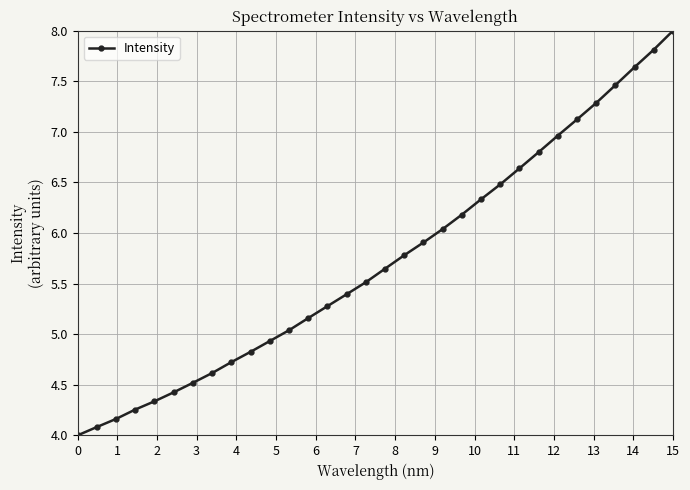

What is the difference between the second highest and minimum values?

3.8